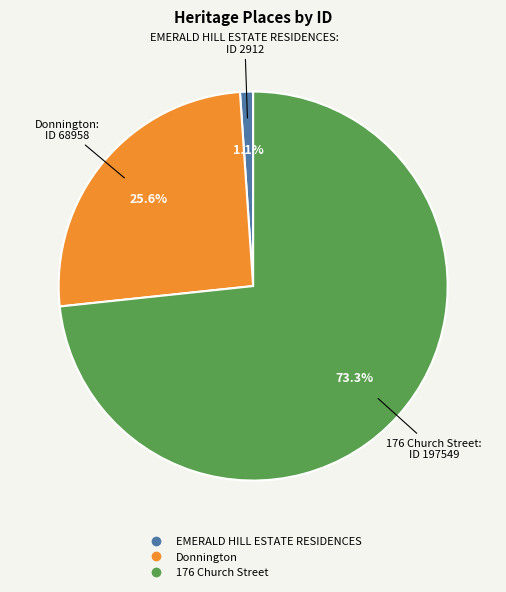

To the nearest percent, what is the difference between the 176 Church Street and EMERALD HILL ESTATE RESIDENCES slice percentages?

72%